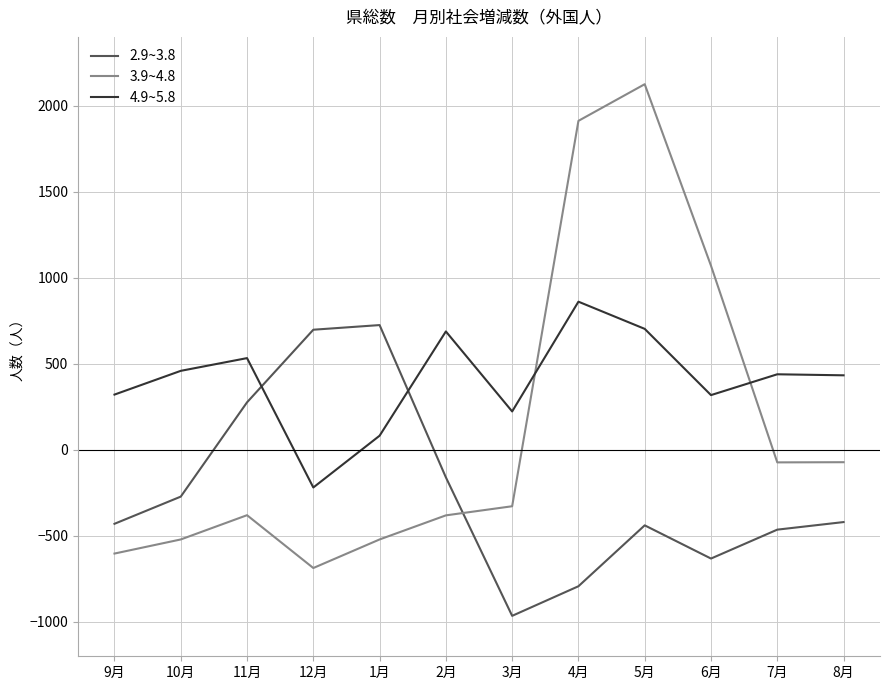

Which category has the highest value across all series?

5月